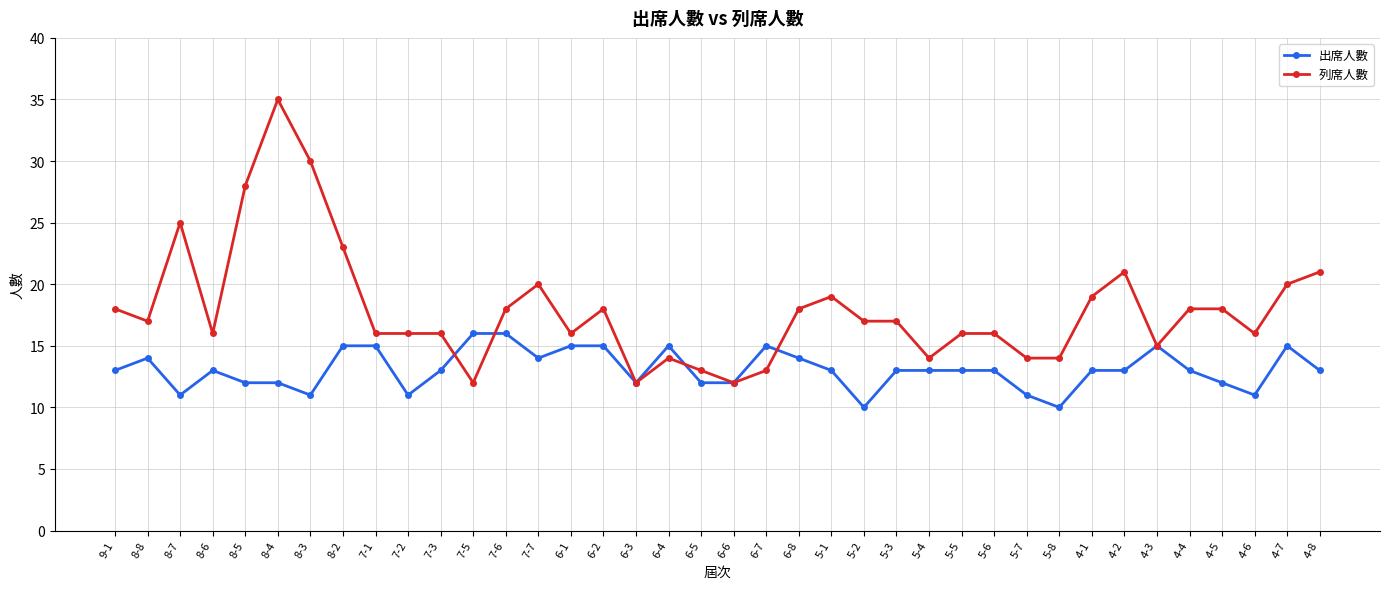

True or false: 出席人數 has a value of 21 at 6-4.

False